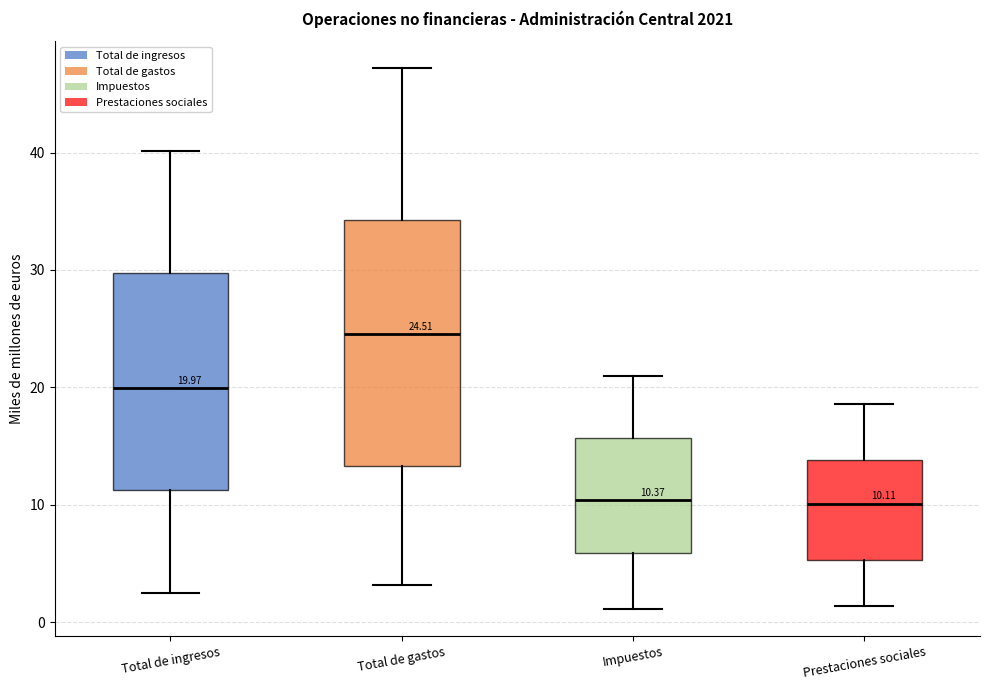

Comparing the boxes themselves (not the whiskers), which one is the tallest?

Total de gastos